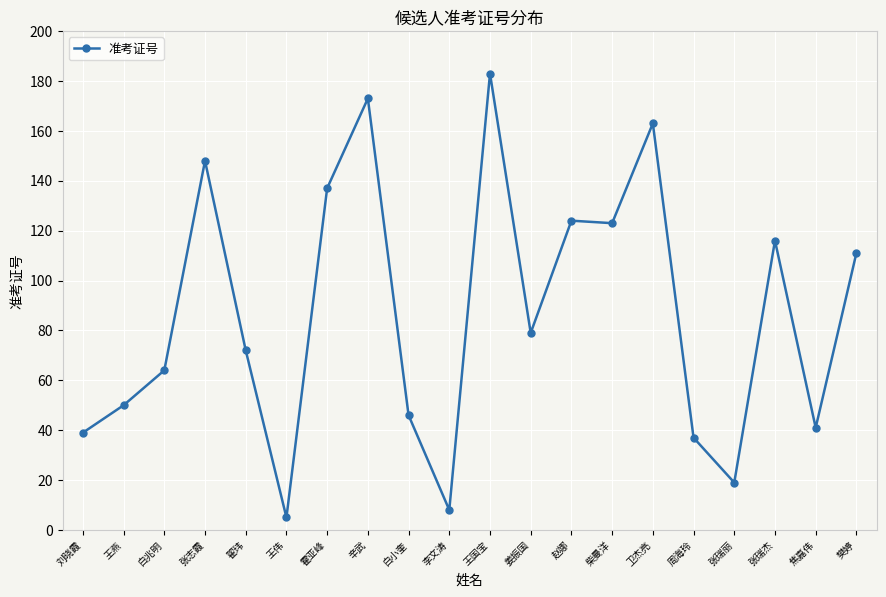

Does the chart have visible grid lines?

Yes